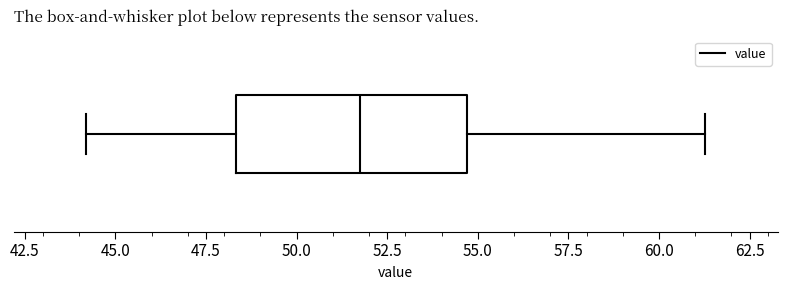

Read this box plot against the x-axis: the position of the median line, the range covered by the box, and the ends of both whiskers. The values are not printed on the chart, so give them approximately, as read against the axis.

median 52.0, box 48.5 to 54.5, whiskers 44.0 to 61.5